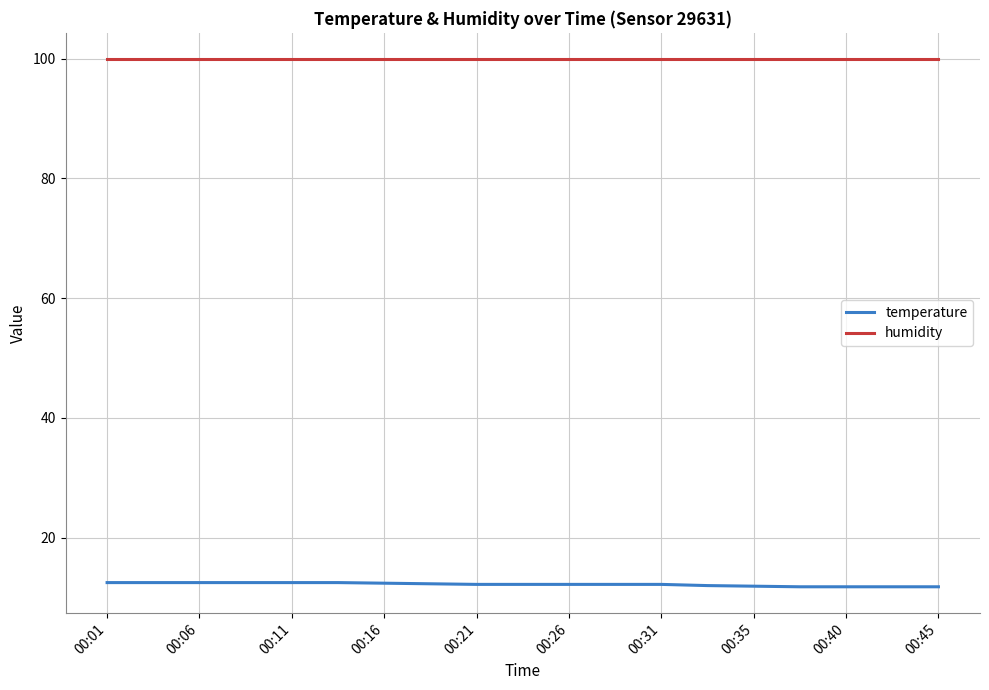

Which series has the largest total across all categories?

humidity